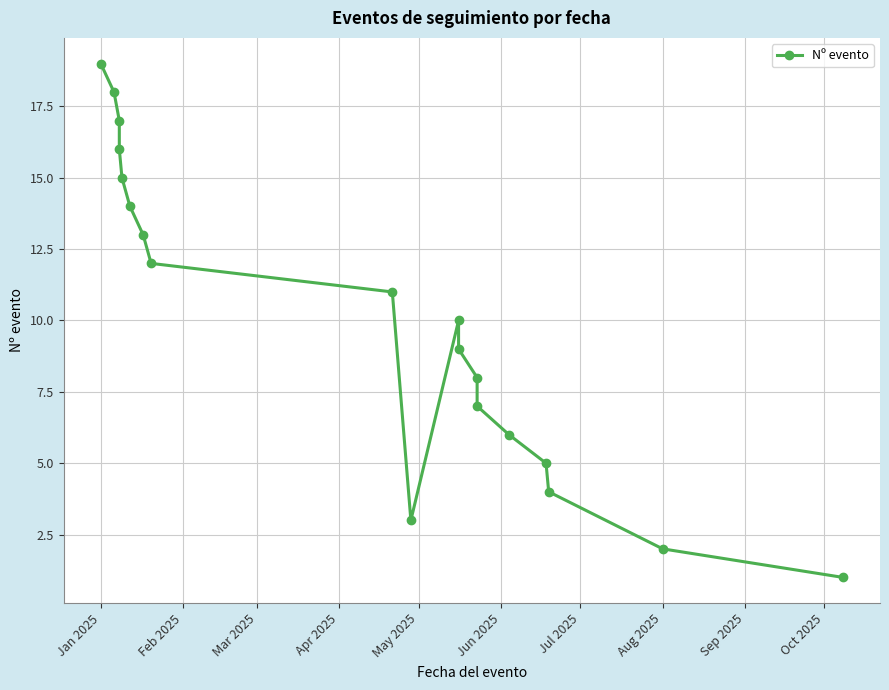

How many data points does each series have?

19